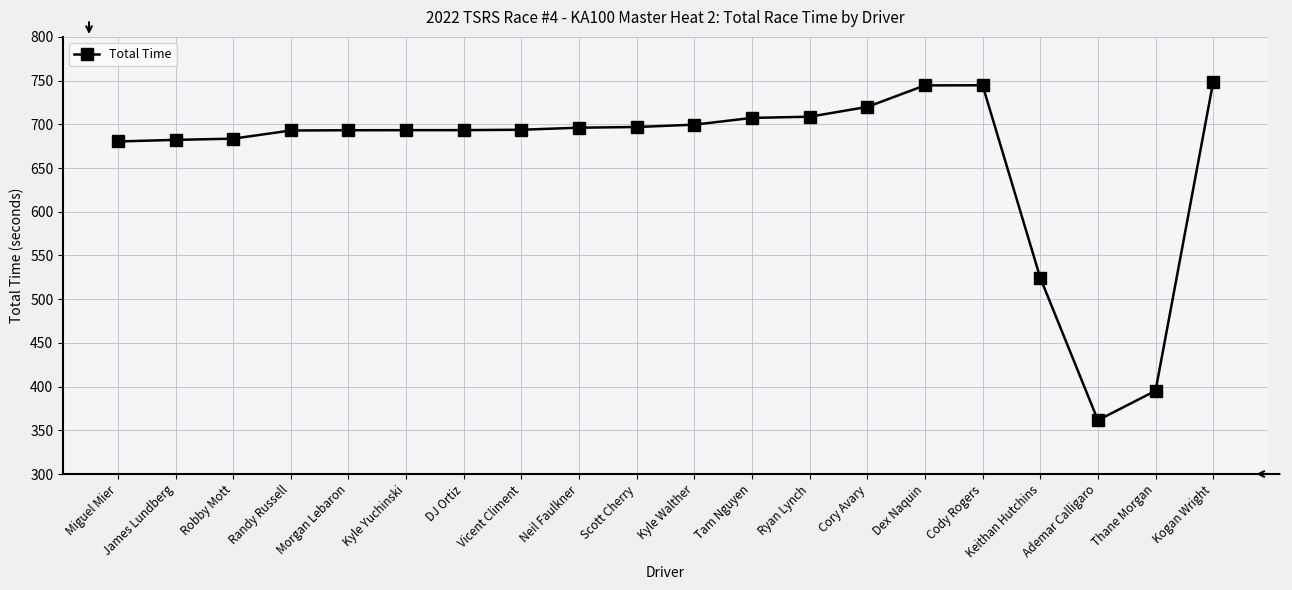

How many lines are shown in the chart?

1